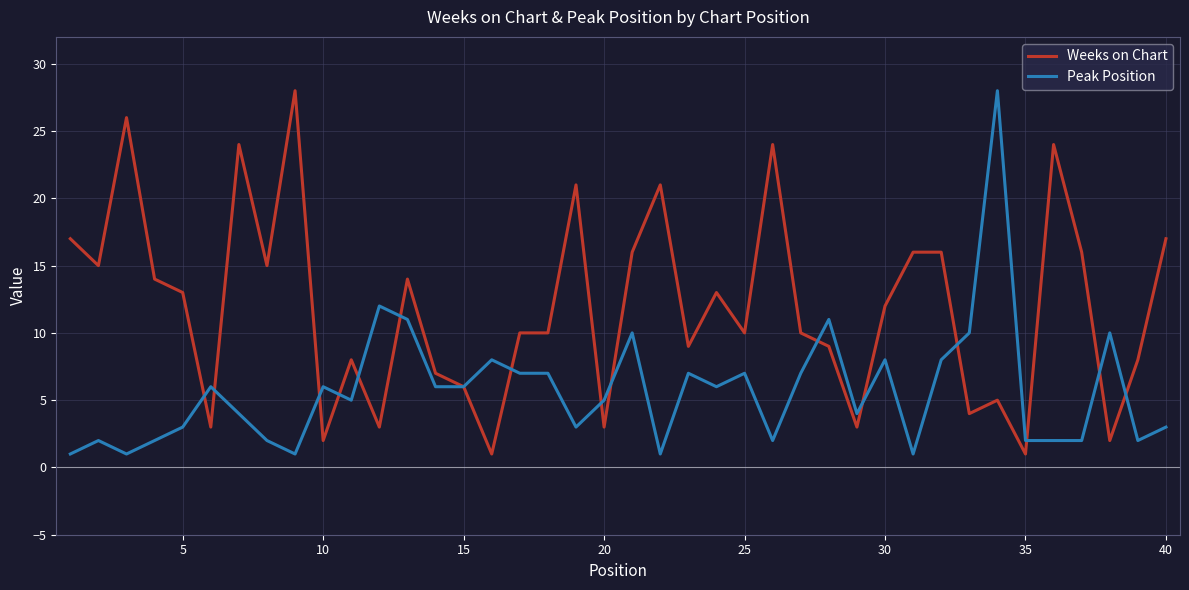

What is the minimum value for Weeks on Chart?

1